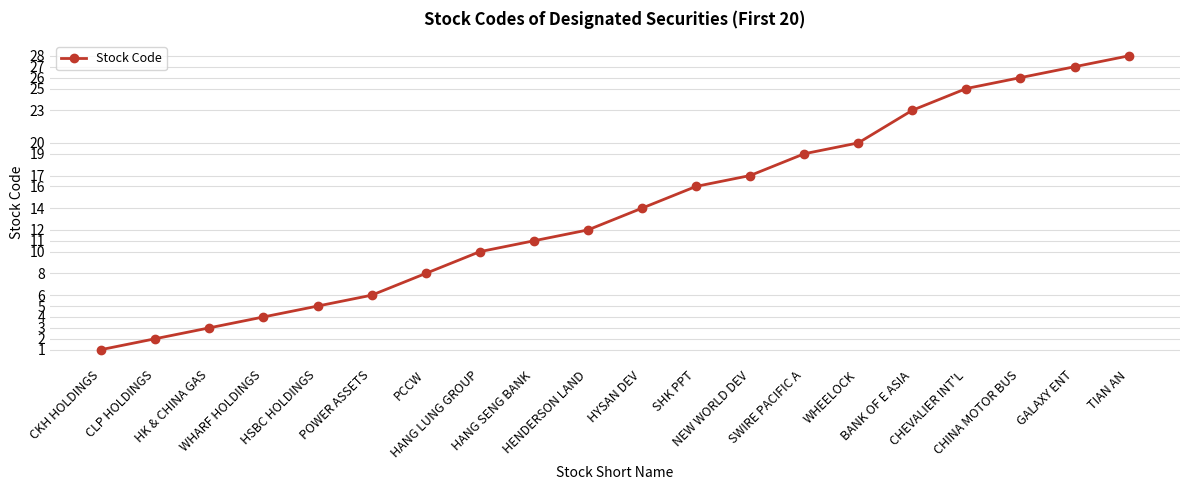

Reading right to left, list all the values displayed in this chart.

TIAN AN=28	GALAXY ENT=27	CHINA MOTOR BUS=26	CHEVALIER INT'L=25	BANK OF E ASIA=23	WHEELOCK=20	SWIRE PACIFIC A=19	NEW WORLD DEV=17	SHK PPT=16	HYSAN DEV=14	HENDERSON LAND=12	HANG SENG BANK=11	HANG LUNG GROUP=10	PCCW=8	POWER ASSETS=6	HSBC HOLDINGS=5	WHARF HOLDINGS=4	HK & CHINA GAS=3	CLP HOLDINGS=2	CKH HOLDINGS=1